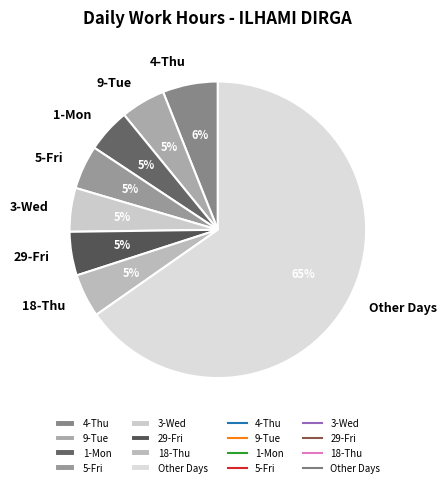

Count the number of slices in the pie.

8